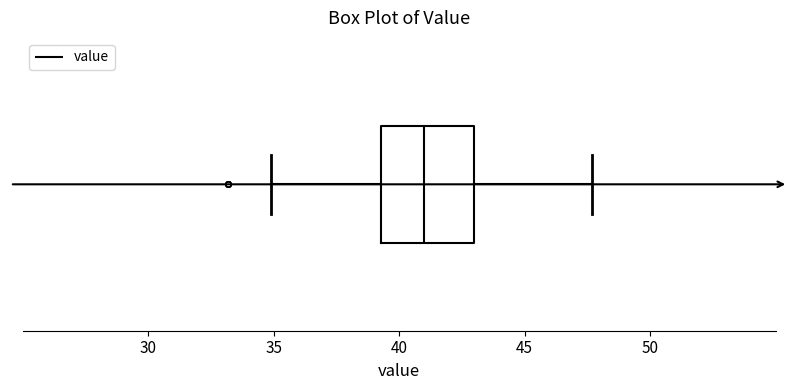

Transcribe this box plot: give where the median line is, the range the box spans, and where the two whiskers end, as read against the x-axis. The values are not printed on the chart, so give them approximately, as read against the axis.

median 41.0, box 39.5 to 43.0, whiskers 35.0 to 47.5